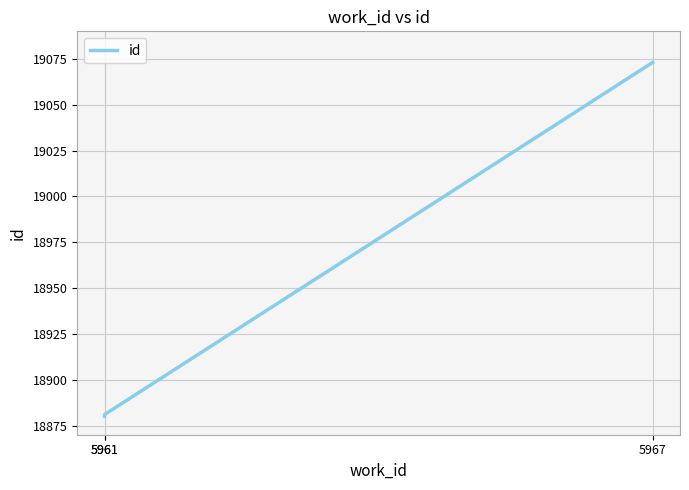

Which has a higher value, 5961 or 5967?

5967